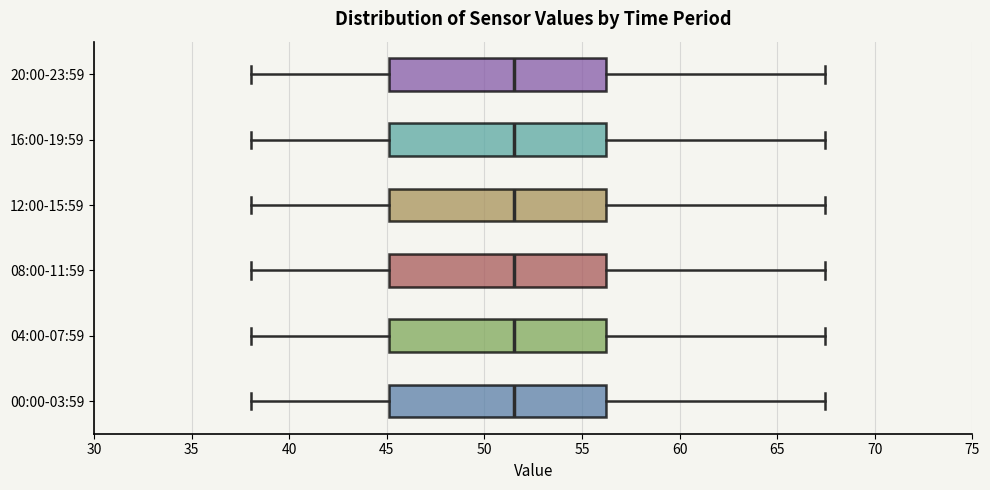

Reading bottom to top, transcribe this box plot: for each box, give where its median line is, the range the box spans, and where its two whiskers end, as read against the x-axis. The values are not printed on the chart, so give them approximately, as read against the axis.

00:00-03:59: median 51.5, box 45.0 to 56.5, whiskers 38.0 to 67.5
04:00-07:59: median 51.5, box 45.0 to 56.5, whiskers 38.0 to 67.5
08:00-11:59: median 51.5, box 45.0 to 56.5, whiskers 38.0 to 67.5
12:00-15:59: median 51.5, box 45.0 to 56.5, whiskers 38.0 to 67.5
16:00-19:59: median 51.5, box 45.0 to 56.5, whiskers 38.0 to 67.5
20:00-23:59: median 51.5, box 45.0 to 56.5, whiskers 38.0 to 67.5